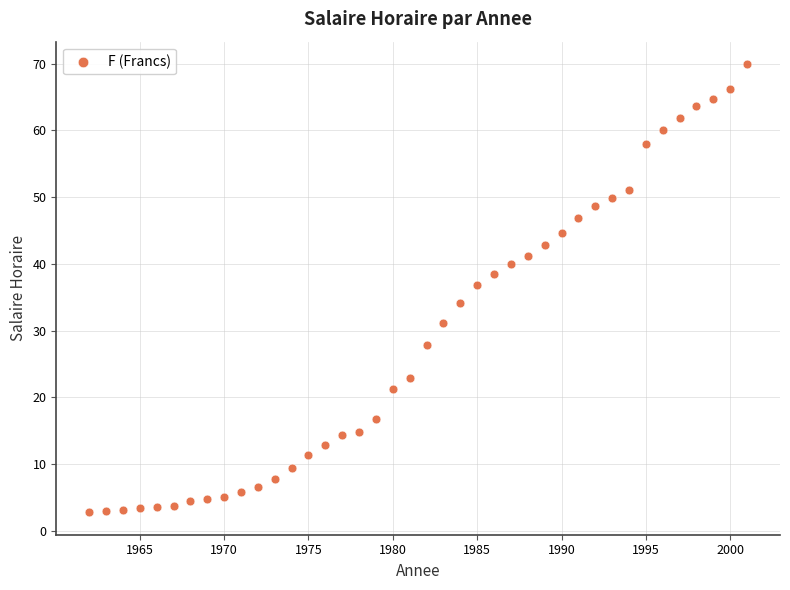

What is the range of Y values (max minus min)?

67.2